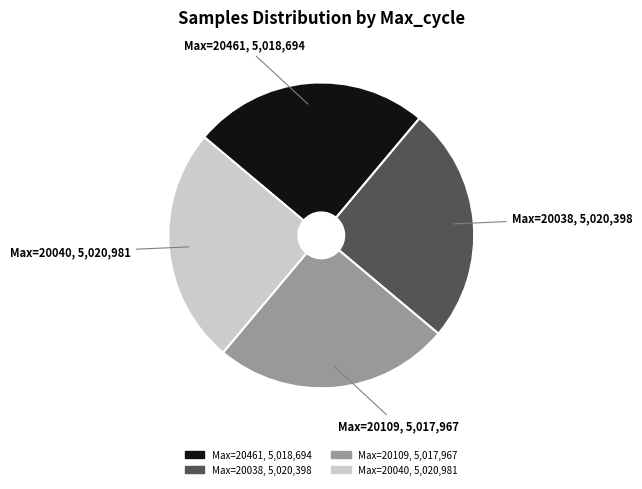

Count the number of slices in the pie.

4